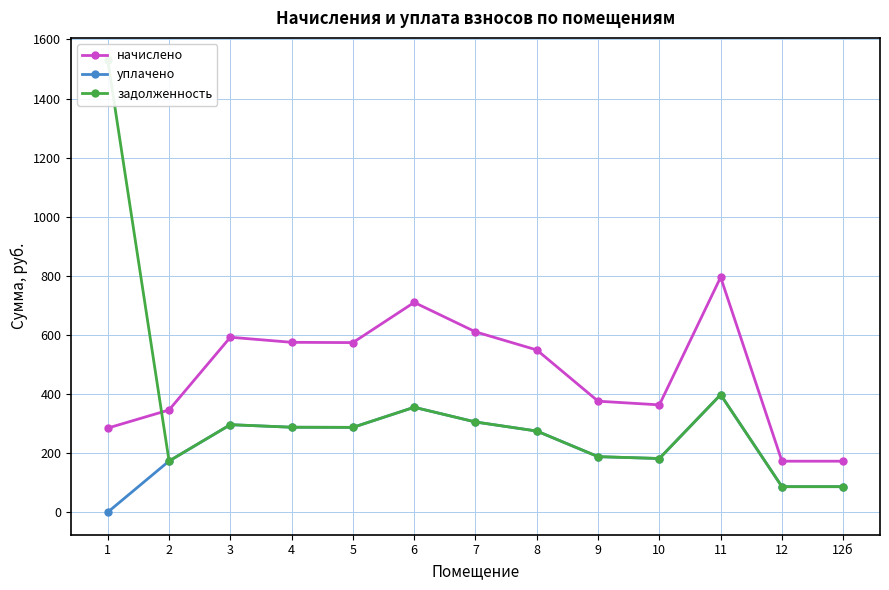

Reading left to right, transcribe all the data shown in this chart.

начислено: 1=284.5	2=345.8	3=592.0	4=574.8	5=573.8	6=709.9	7=610.2	8=548.9	9=375.5	10=363.1	11=795.1	12=172.4	12б=172.4
уплачено: 1=0.0	2=172.9	3=296.0	4=287.4	5=286.9	6=354.9	7=305.1	8=274.5	9=187.8	10=181.5	11=397.6	12=86.2	12б=86.2
задолженность: 1=1528.8	2=172.9	3=296.0	4=287.4	5=286.9	6=354.9	7=305.1	8=274.5	9=187.8	10=181.5	11=397.6	12=86.2	12б=86.2